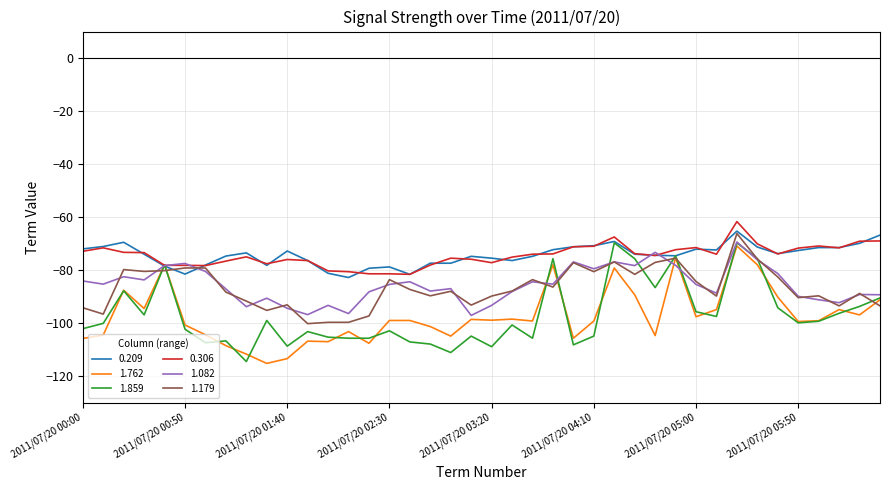

What is the highest value of the 1.762 series?

-70.9